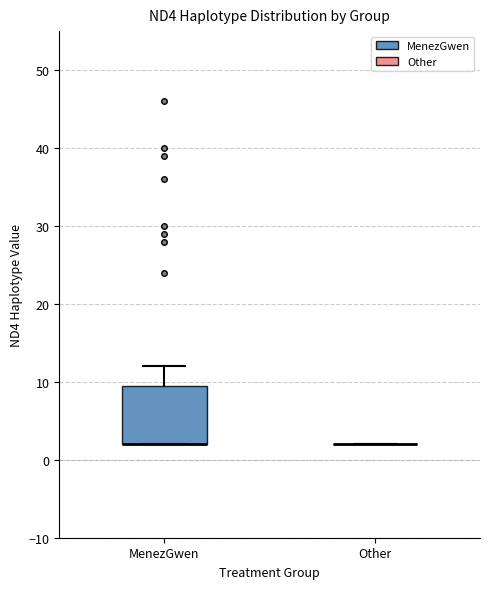

Reading left to right, read every box against the y-axis: the position of its median line, the range the box covers, and the ends of its whiskers. The values are not printed on the chart, so give them approximately, as read against the axis.

MenezGwen: median 2 (drawn on the box's lower edge), box 2 to 10, whiskers 2 to 12
Other: box collapsed to a line at 2, whiskers 2 to 2